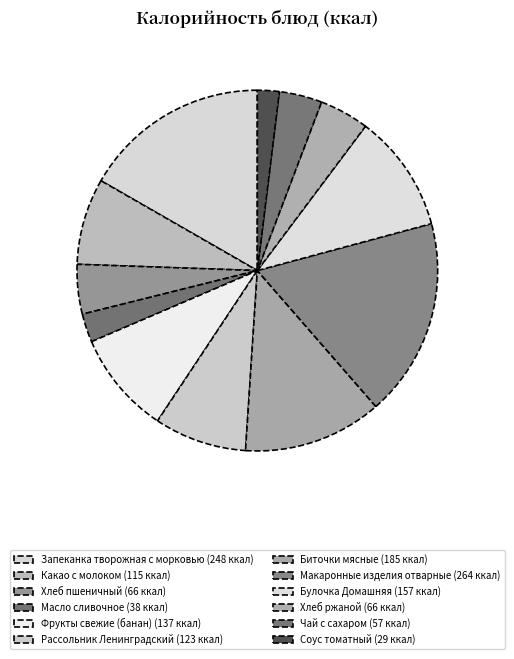

Is it true that Булочка Домашняя is 11% of the pie?

True